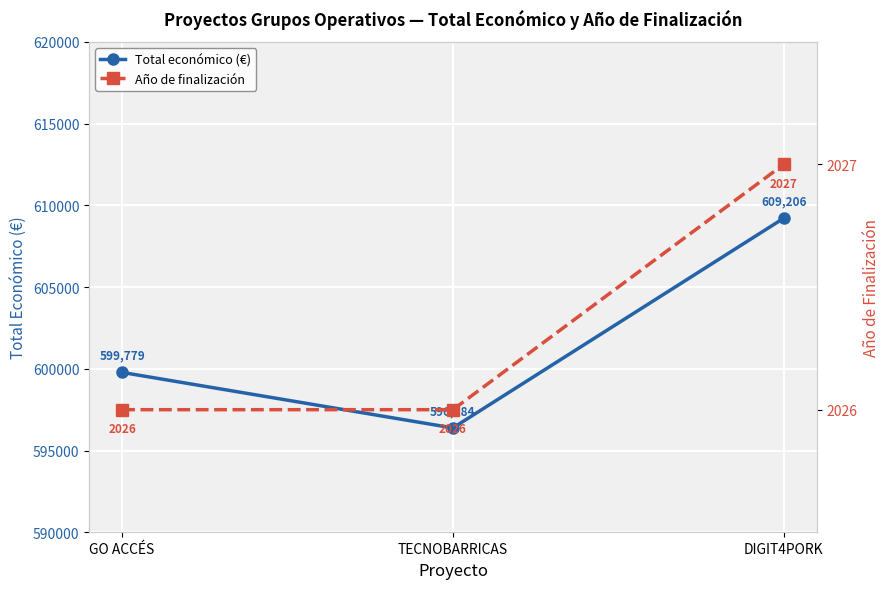

What is the approximate value of Total económico (€) at GO ACCÉS?

599779